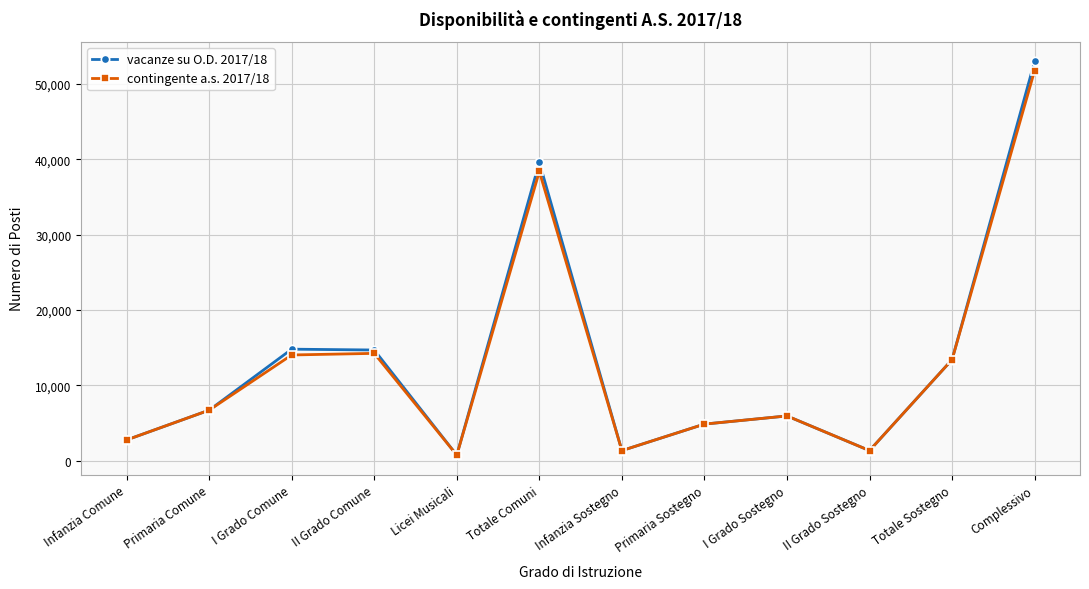

What is the maximum value for contingente a.s. 2017/18?

51773